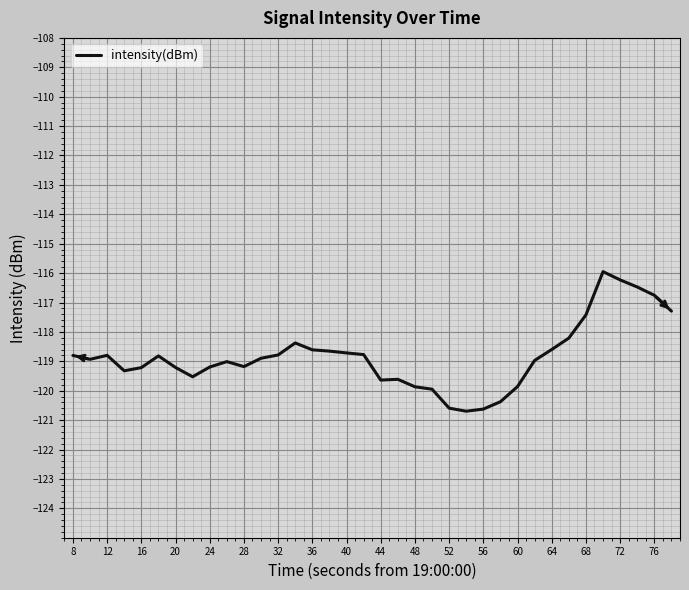

What is the maximum value shown in the chart?

-116.0